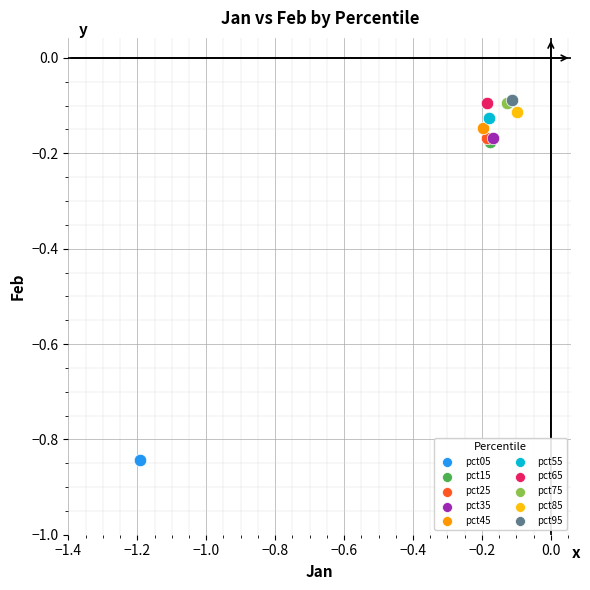

What are all the series names shown in the legend?

pct05, pct15, pct25, pct35, pct45, pct55, pct65, pct75, pct85, pct95